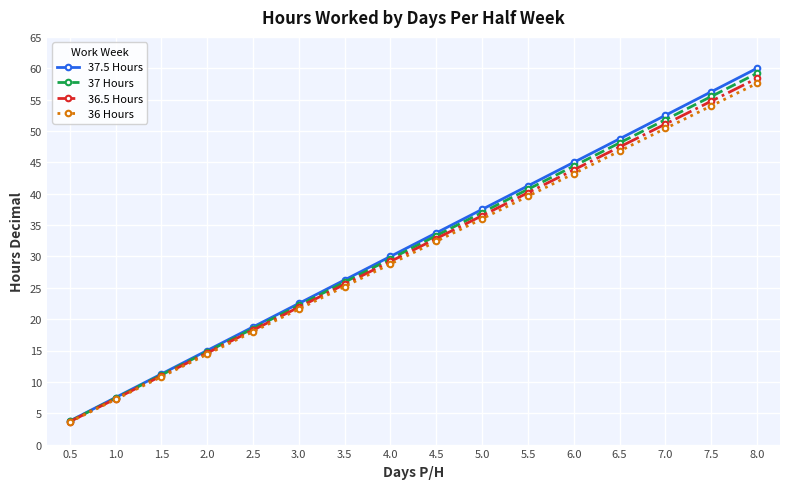

At which category does the chart reach its minimum across all series?

0.5